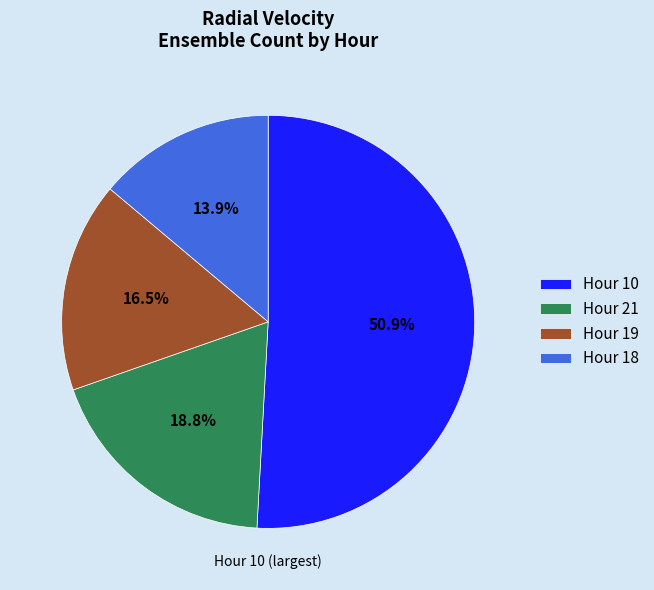

Between Hour 19 and Hour 10, which is larger?

Hour 10